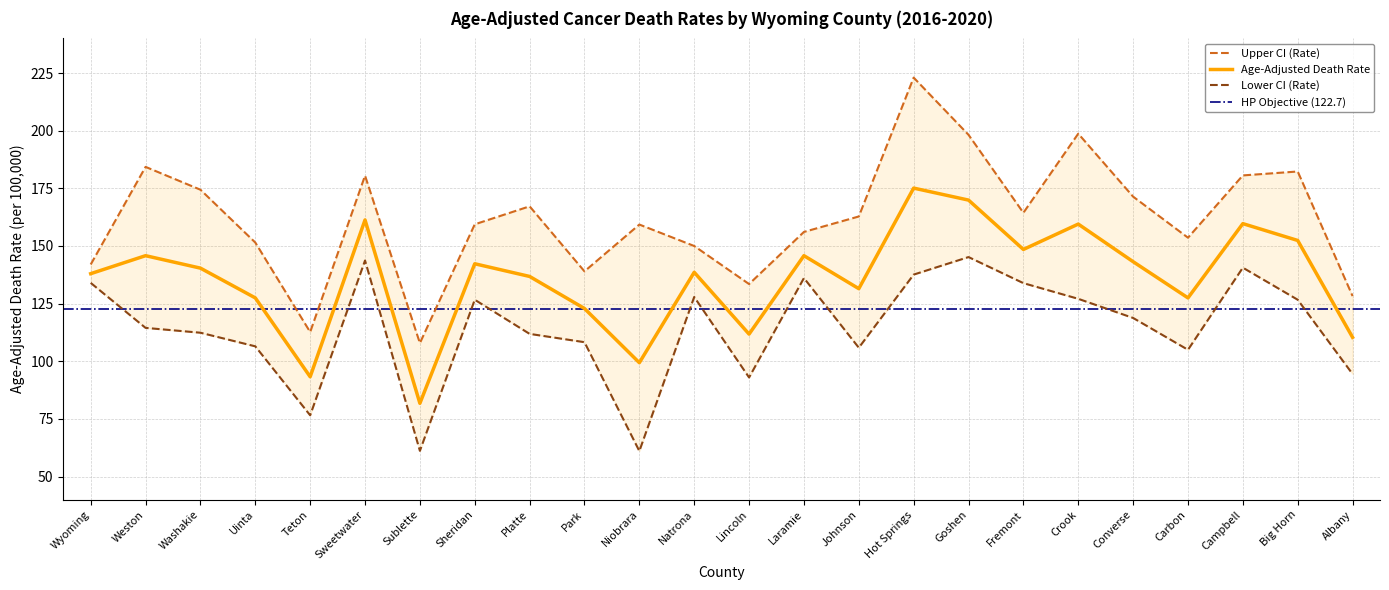

Reading left to right, list all the values displayed in this chart.

Age-Adjusted Death Rate: Wyoming=138.0	Weston=145.8	Washakie=140.4	Uinta=127.5	Teton=93.3	Sweetwater=161.3	Sublette=81.8	Sheridan=142.3	Platte=136.8	Park=122.9	Niobrara=99.4	Natrona=138.6	Lincoln=111.8	Laramie=145.8	Johnson=131.5	Hot Springs=175.1	Goshen=169.9	Fremont=148.5	Crook=159.5	Converse=143.2	Carbon=127.5	Campbell=159.7	Big Horn=152.4	Albany=110.4
Lower CI (Rate): Wyoming=134.0	Weston=114.5	Washakie=112.4	Uinta=106.5	Teton=76.6	Sweetwater=143.7	Sublette=61.2	Sheridan=126.7	Platte=111.9	Park=108.3	Niobrara=61.1	Natrona=127.9	Lincoln=93.0	Laramie=136.1	Johnson=105.9	Hot Springs=137.6	Goshen=145.2	Fremont=133.9	Crook=127.1	Converse=118.8	Carbon=105.0	Campbell=140.6	Big Horn=126.7	Albany=94.5
Upper CI (Rate): Wyoming=142.0	Weston=184.3	Washakie=174.4	Uinta=151.5	Teton=112.7	Sweetwater=180.5	Sublette=107.9	Sheridan=159.4	Platte=167.2	Park=139.0	Niobrara=159.3	Natrona=150.0	Lincoln=133.5	Laramie=156.1	Johnson=162.8	Hot Springs=223.0	Goshen=198.2	Fremont=164.4	Crook=198.7	Converse=171.4	Carbon=153.6	Campbell=180.6	Big Horn=182.3	Albany=128.3